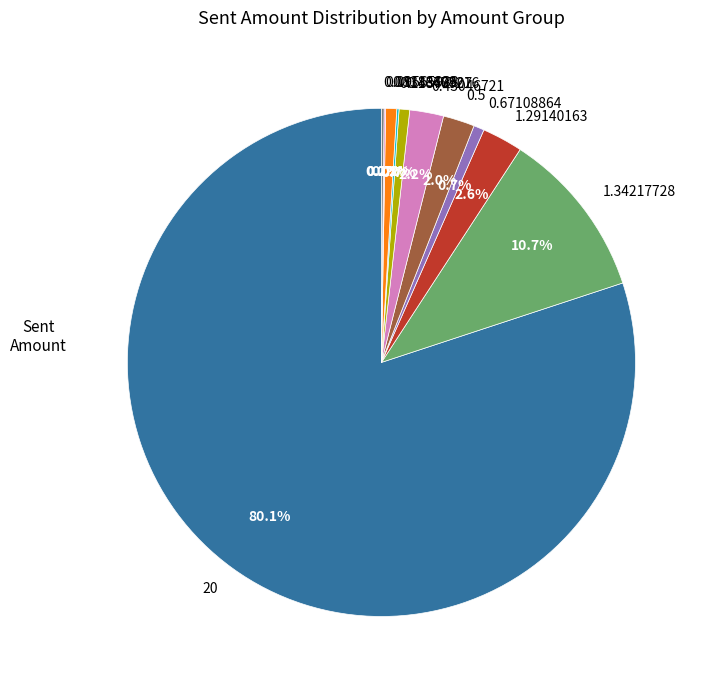

What is the majority slice?

20